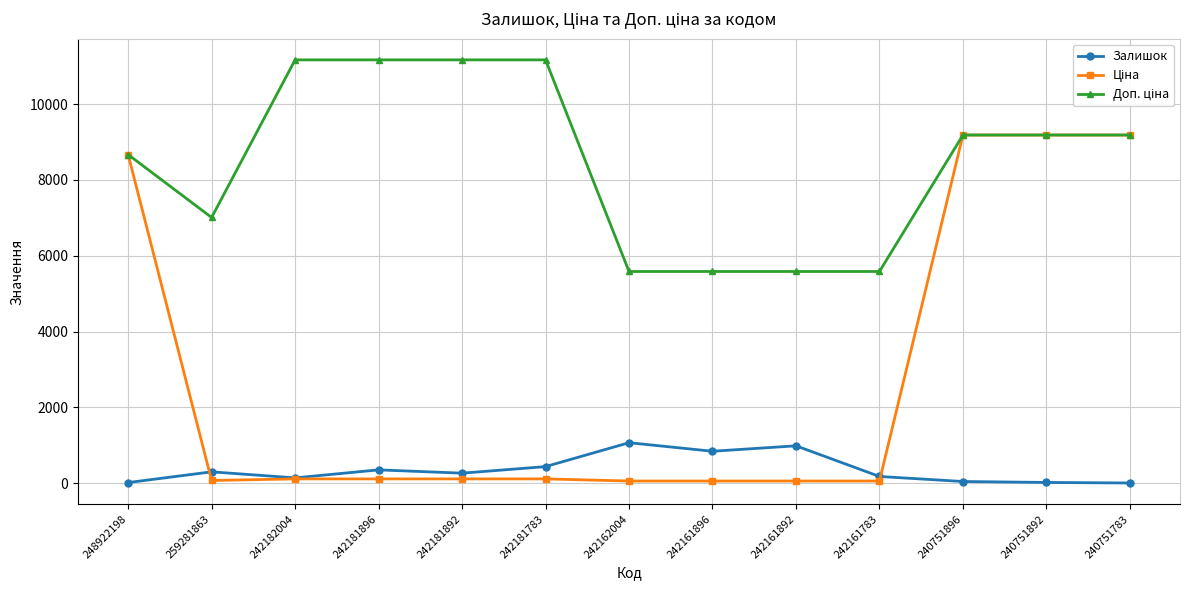

True or false: Залишок has more than 1 interior local peaks.

True